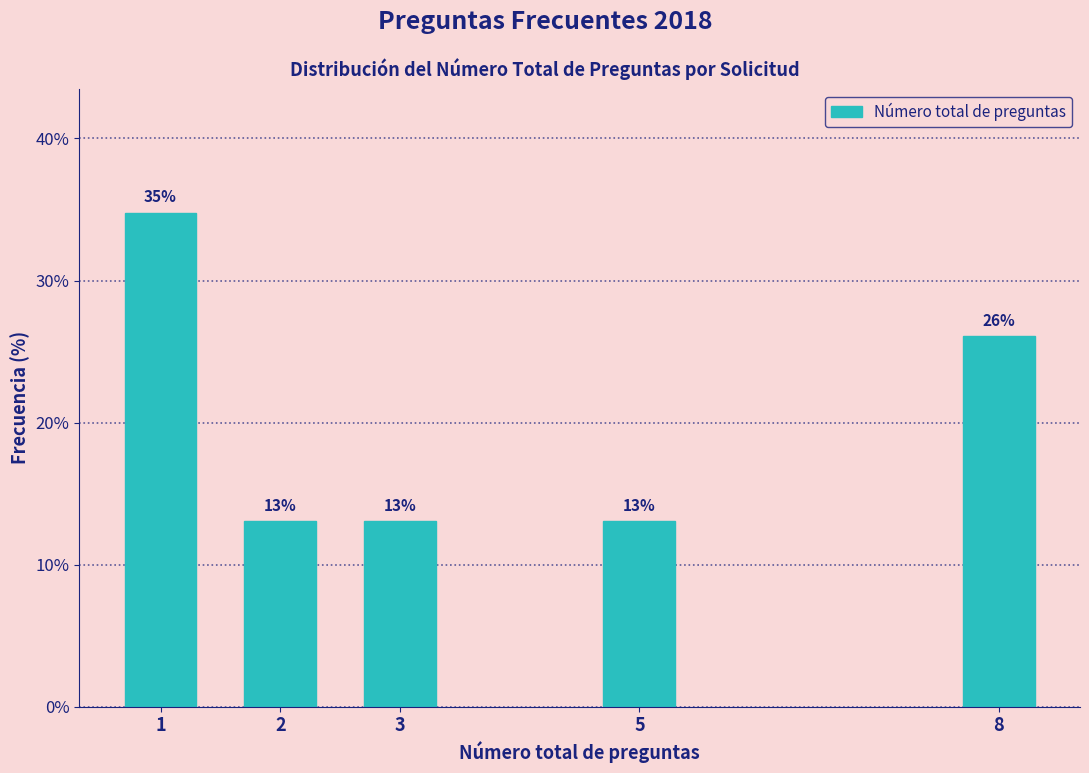

What is the value of the 4th bar from the left?

13.0